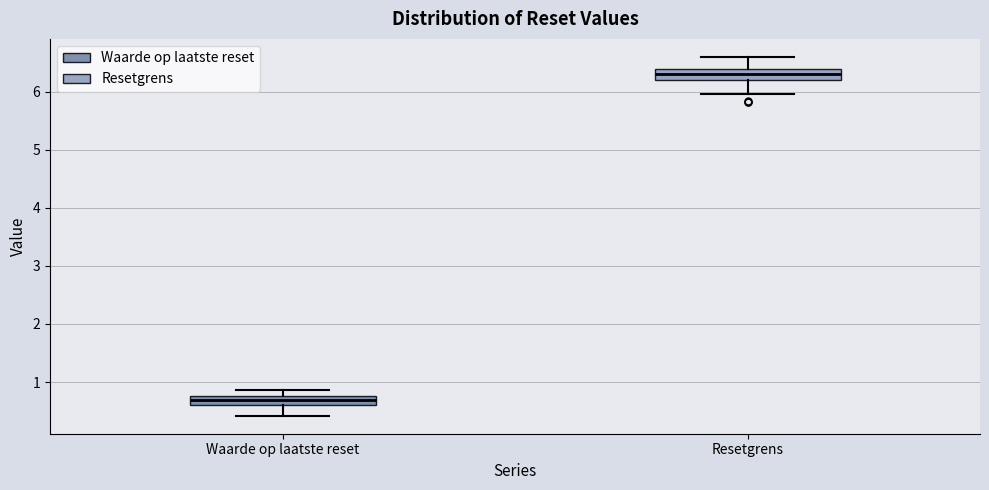

Which box has the lowest median line?

Waarde op laatste reset